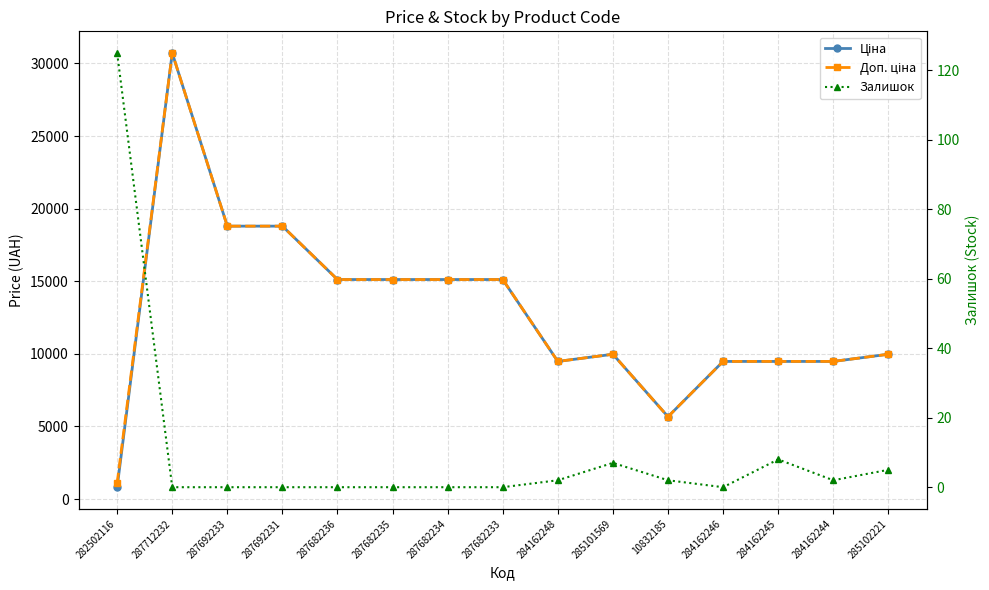

What is the sum of all Ціна values?

193153.3